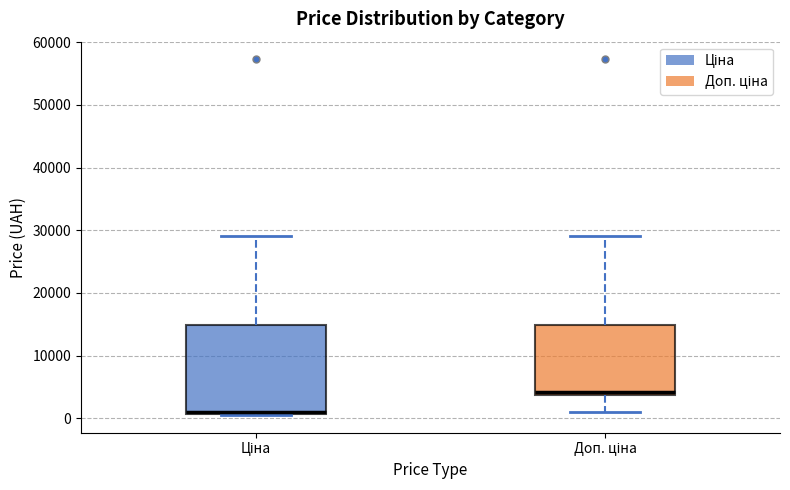

Reading left to right, transcribe this box plot: for each box, give where its median line is, the range the box spans, and where its two whiskers end, as read against the y-axis. The values are not printed on the chart, so give them approximately, as read against the axis.

Ціна: median 1000, box 1000 to 15000, whiskers 1000 to 29000
Доп. ціна: median 4000 (just above the box's lower edge), box 4000 to 15000, whiskers 1000 to 29000